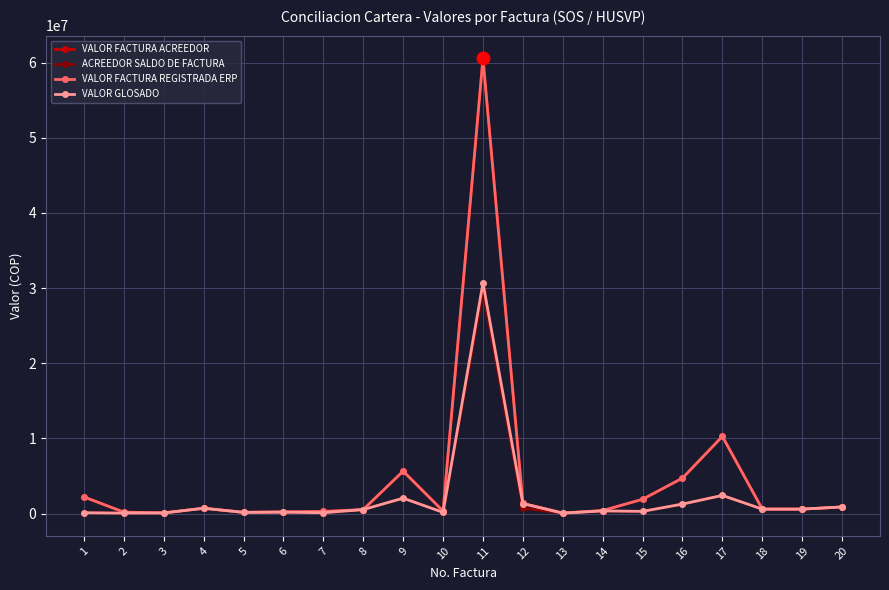

At how many categories does at least one series exceed 11649949?

1